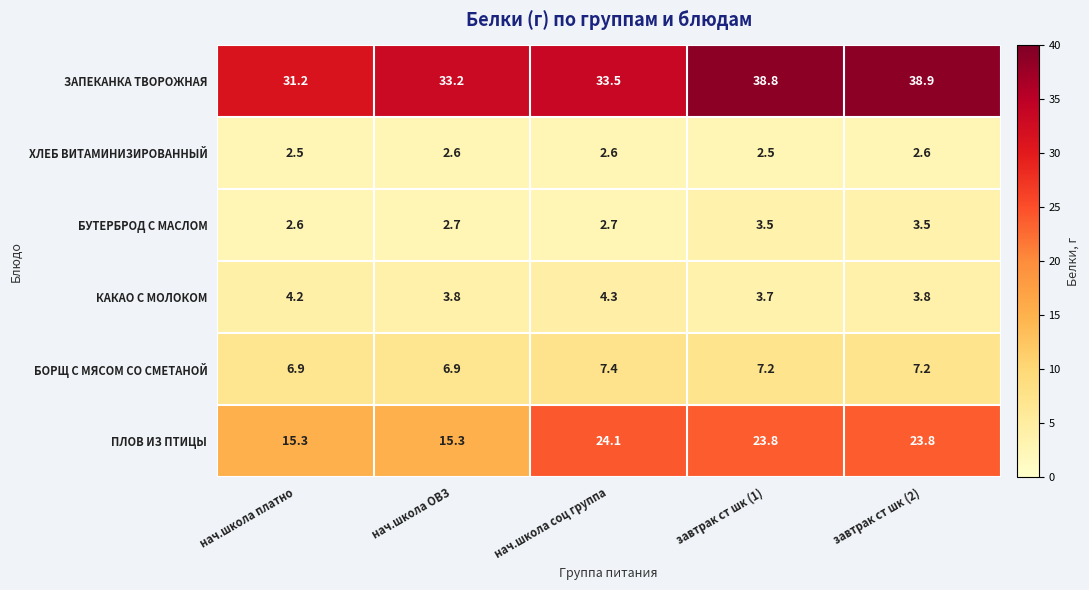

Rank the series by their maximum value, from highest to lowest.

ЗАПЕКАНКА ТВОРОЖНАЯ, ПЛОВ ИЗ ПТИЦЫ, БОРЩ С МЯСОМ СО СМЕТАНОЙ, КАКАО С МОЛОКОМ, БУТЕРБРОД С МАСЛОМ, ХЛЕБ ВИТАМИНИЗИРОВАННЫЙ